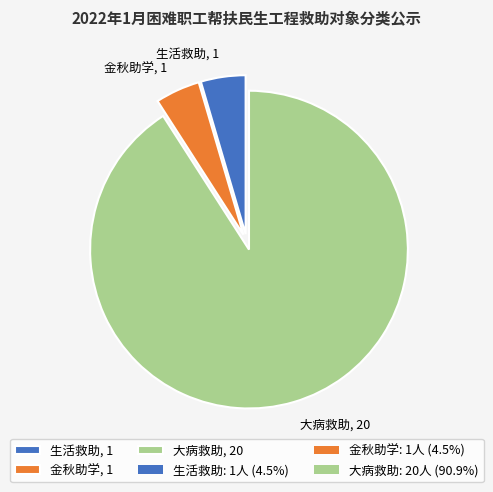

Count the number of slices in the pie.

3